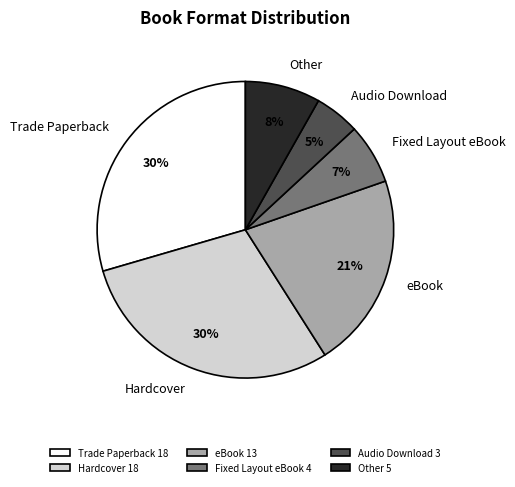

To the nearest percent, what portion does Trade Paperback represent?

30%